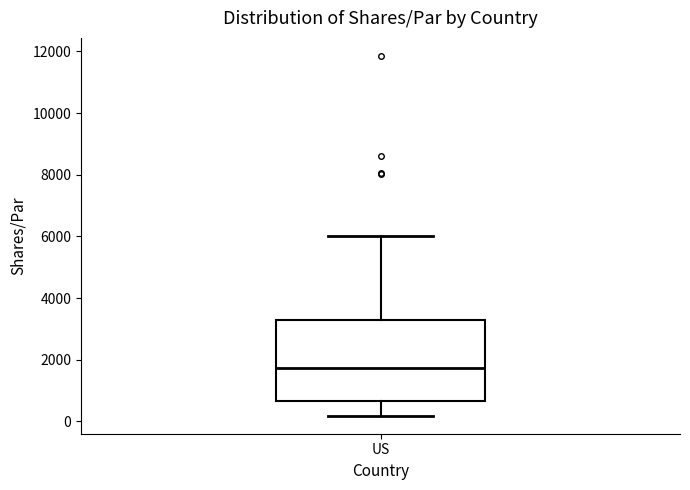

Read this box plot against the y-axis: the position of the median line, the range covered by the box, and the ends of both whiskers. The values are not printed on the chart, so give them approximately, as read against the axis.

median 1800, box 600 to 3400, whiskers 200 to 6000